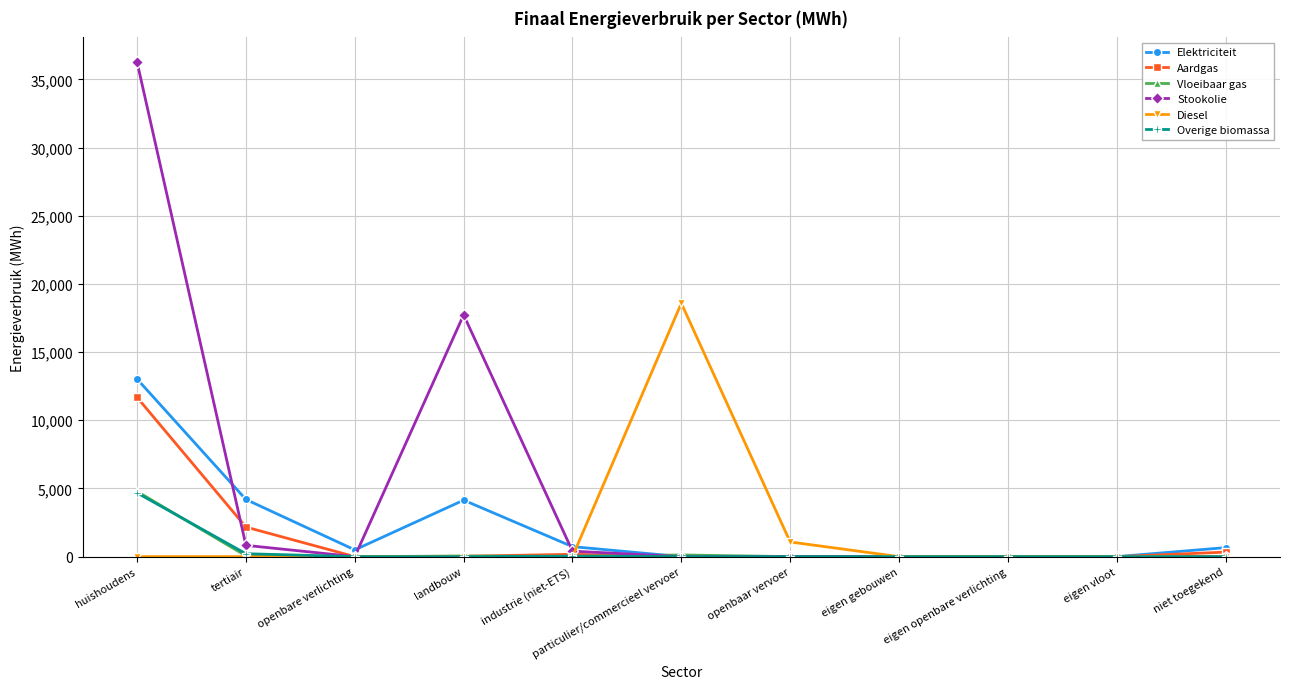

What is the label of the 9th point from the left?

eigen openbare verlichting